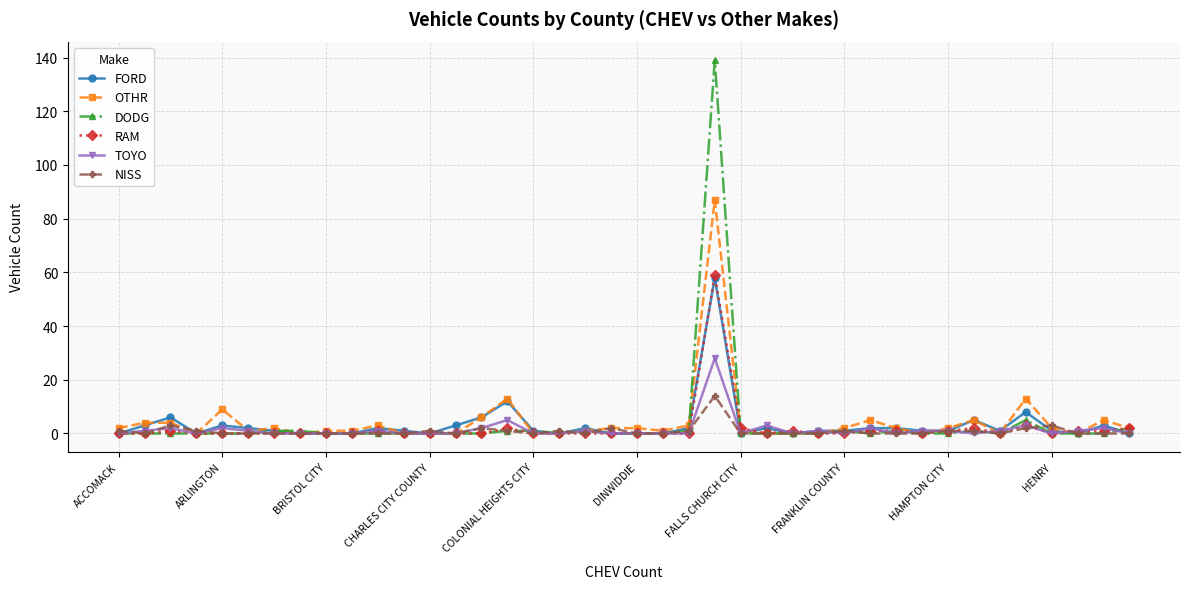

What is the greatest value displayed?

139